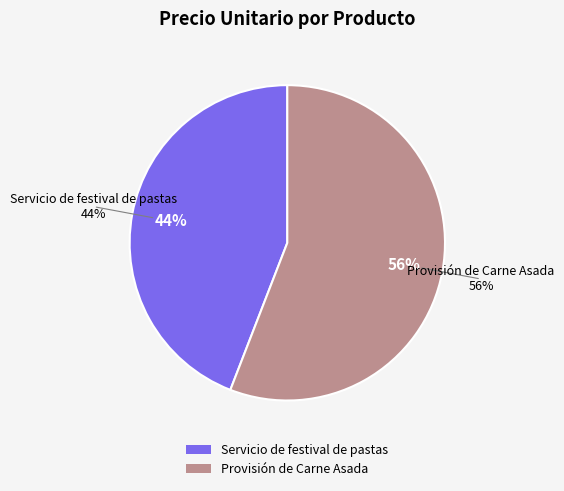

Which category has the biggest portion of the pie?

Provisión de Carne Asada